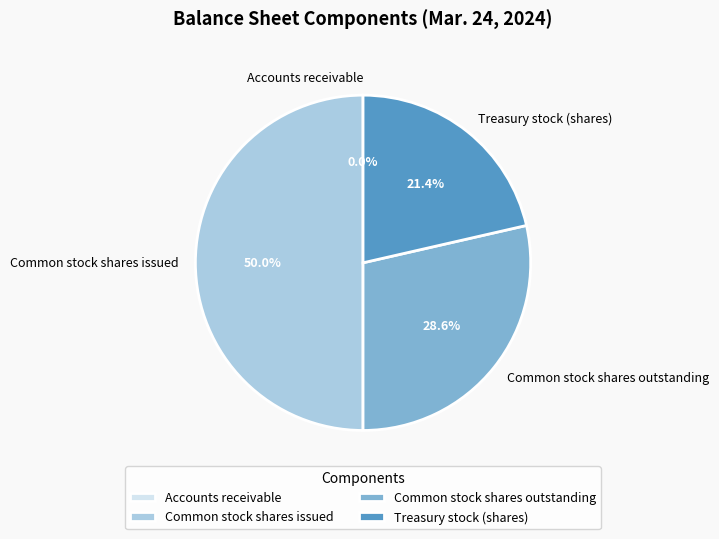

Does Treasury stock (shares) represent more than half of the total?

No